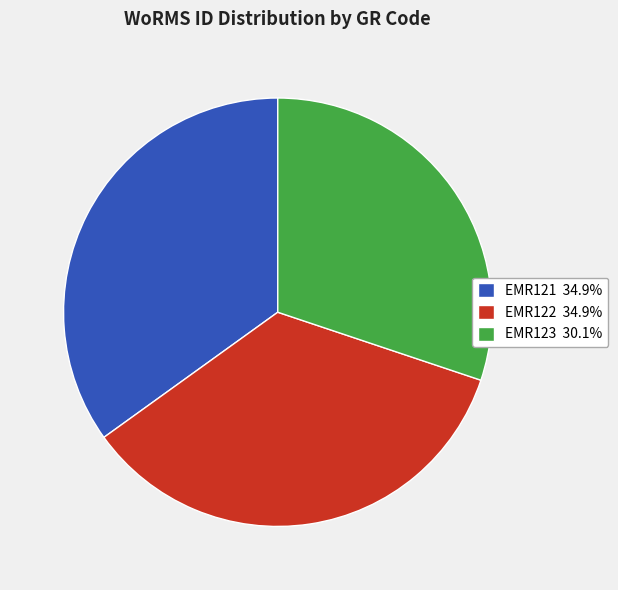

Approximately how many times larger is the value at EMR121 compared to EMR122?

1.0